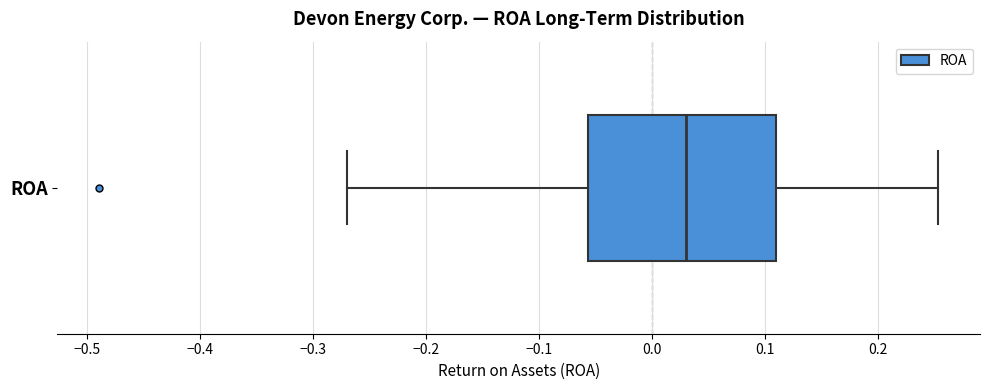

Transcribe this box plot: give where the median line is, the range the box spans, and where the two whiskers end, as read against the x-axis. The values are not printed on the chart, so give them approximately, as read against the axis.

median 0.03, box -0.06 to 0.11, whiskers -0.27 to 0.25